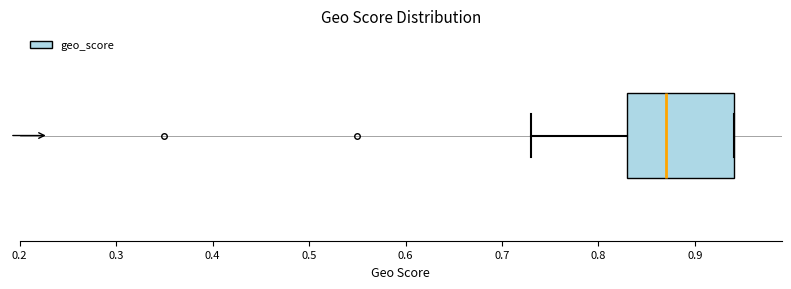

Transcribe this box plot: give where the median line is, the range the box spans, and where the two whiskers end, as read against the x-axis. The values are not printed on the chart, so give them approximately, as read against the axis.

median 0.87, box 0.83 to 0.94, whiskers 0.73 to 0.94